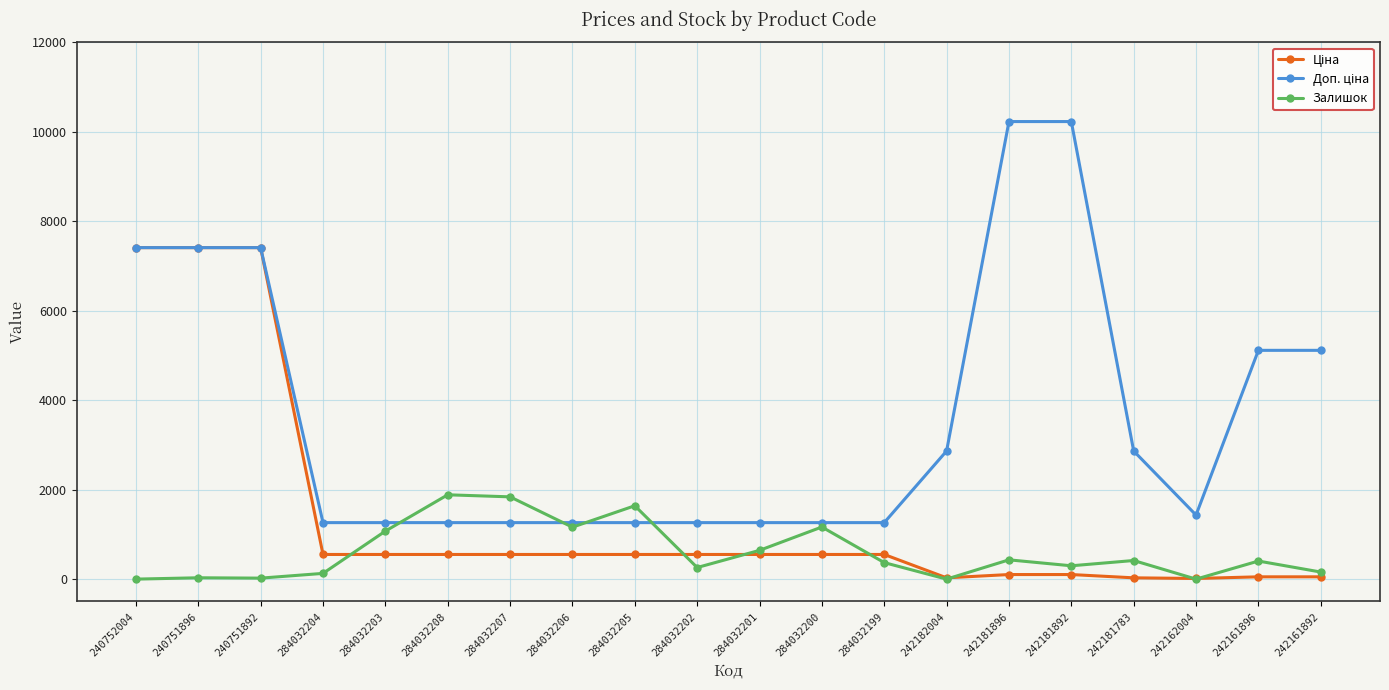

What is the total value across all series at 242161896?

5569.1